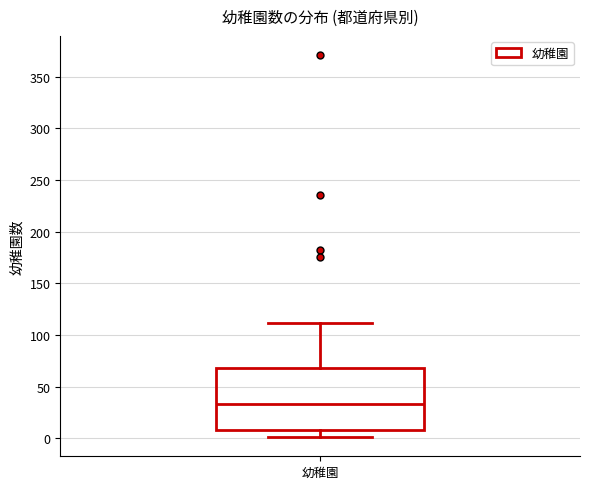

Where is the lower edge of the box for 幼稚園 on the y-axis? The values are not printed on the chart, so give them approximately, as read against the axis.

10